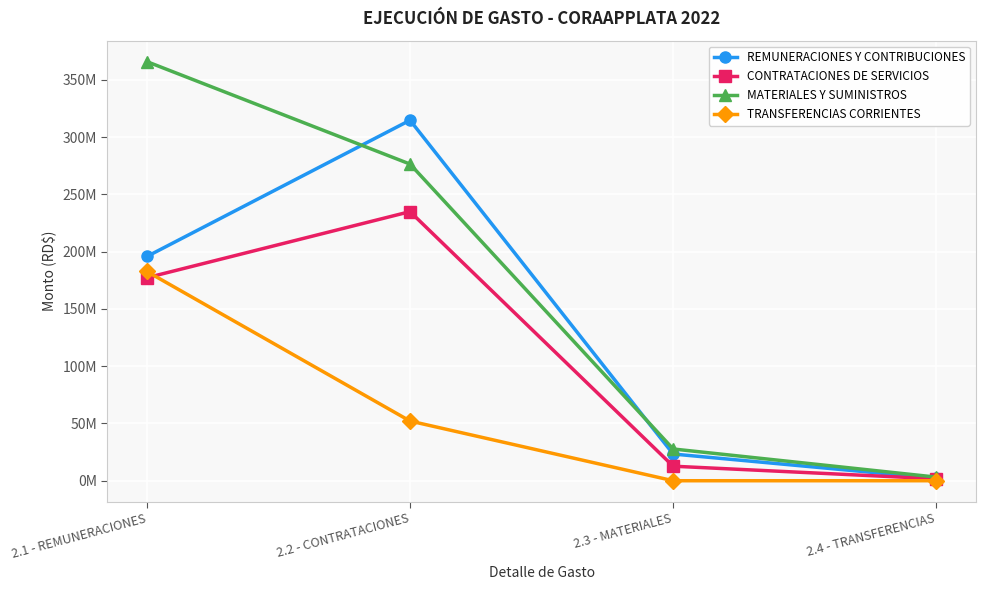

What are all the series names shown in the legend?

REMUNERACIONES Y CONTRIBUCIONES, CONTRATACIONES DE SERVICIOS, MATERIALES Y SUMINISTROS, TRANSFERENCIAS CORRIENTES